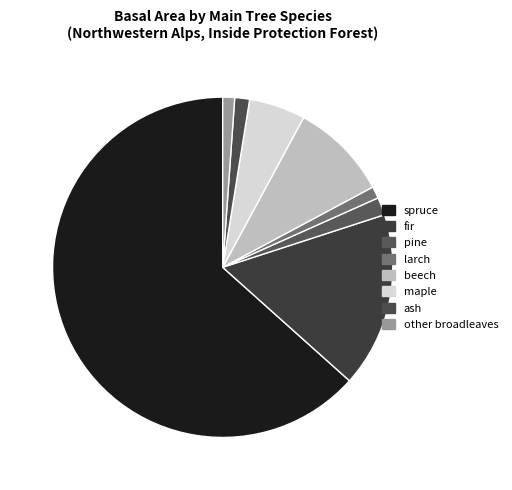

Which slice is the largest?

spruce